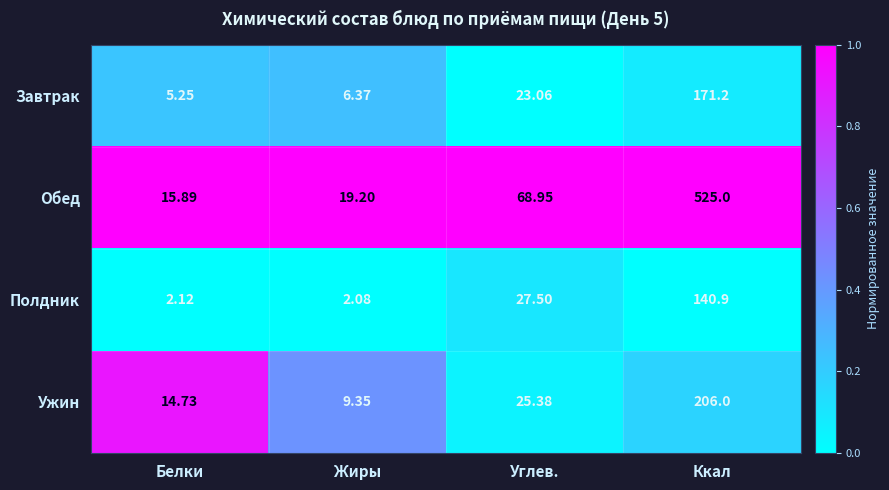

List the series in order of their peak value, lowest first.

Полдник, Завтрак, Ужин, Обед